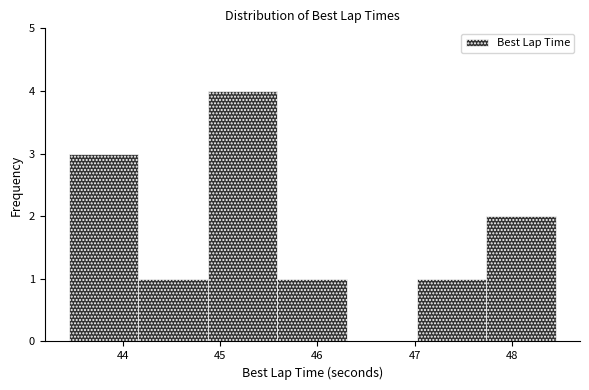

Over which range of the x-axis is the bar tallest?

44.9 to 45.6